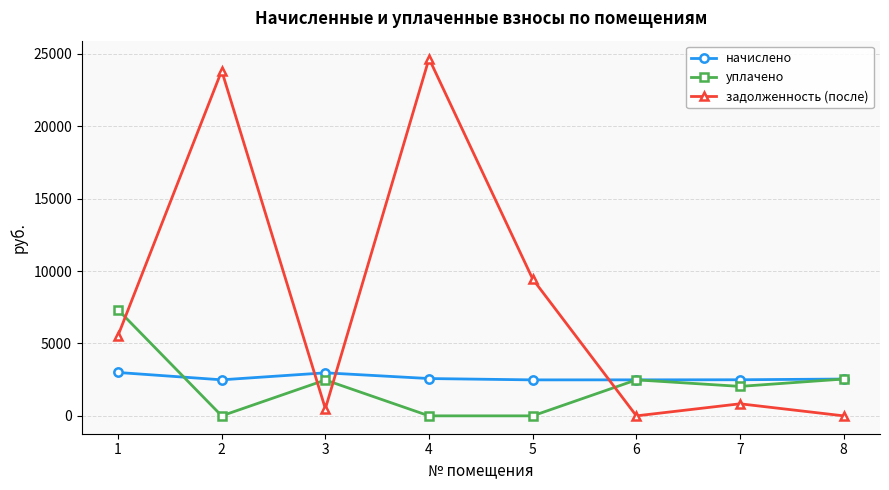

What are all the series names shown in the legend?

начислено, уплачено, задолженность (после)